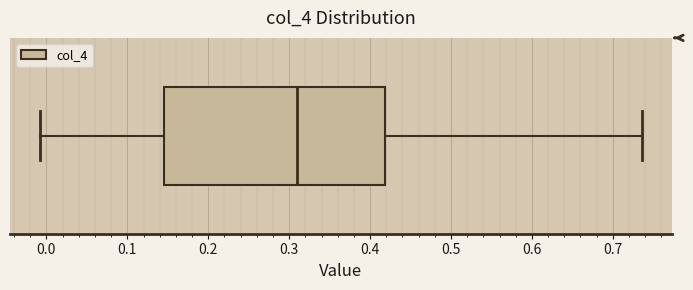

Read this box plot against the x-axis: the position of the median line, the range covered by the box, and the ends of both whiskers. The values are not printed on the chart, so give them approximately, as read against the axis.

median 0.31, box 0.15 to 0.42, whiskers -0.01 to 0.74